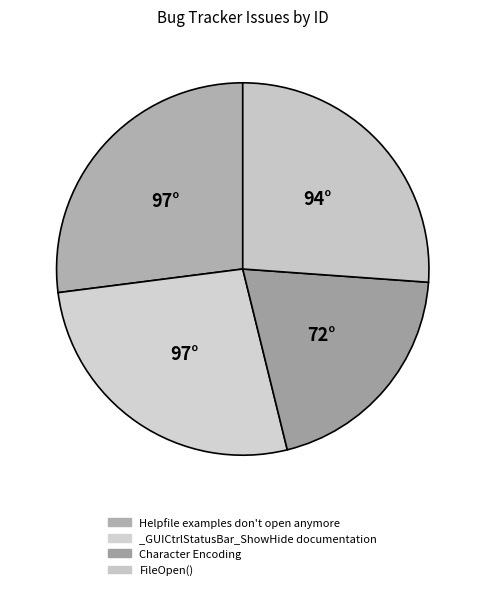

How many slices are in this pie chart?

4